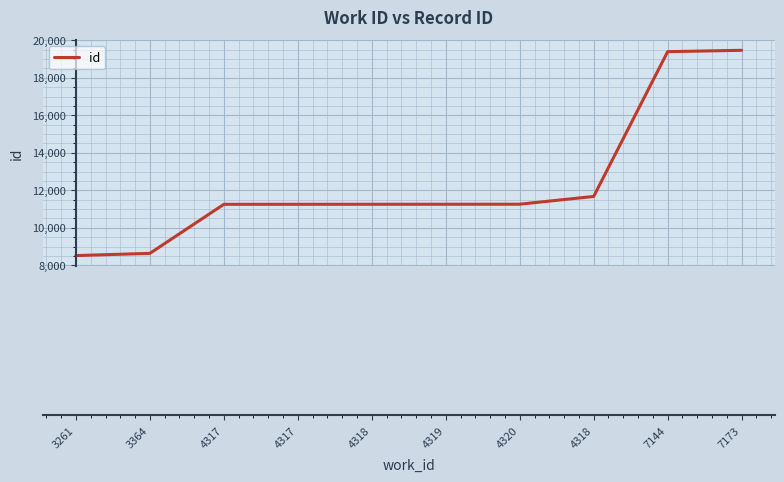

What is the label of the 4th point from the left?

4317